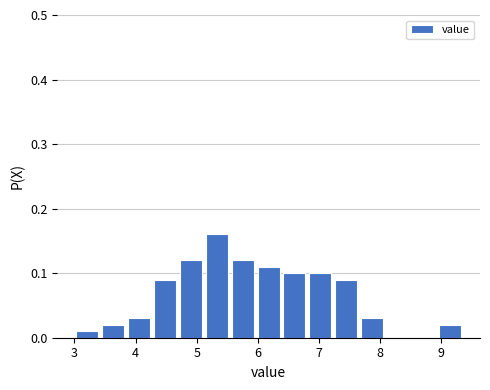

Which range on the x-axis has the tallest bar?

5.1 to 5.5